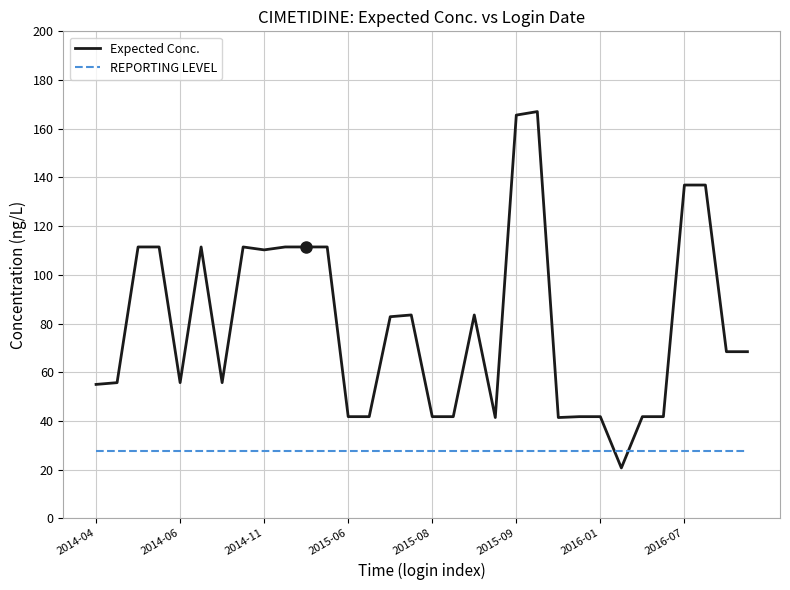

Which series has the largest range (max minus min)?

Expected Conc.